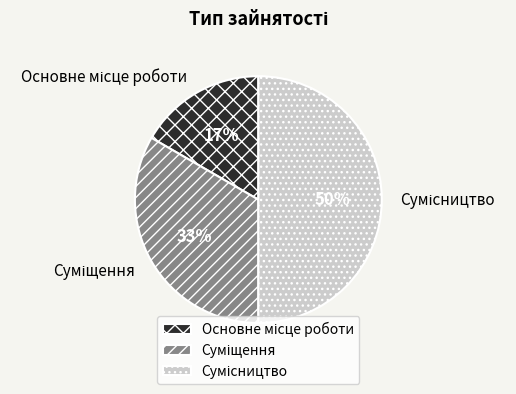

How many segments does this pie chart have?

3